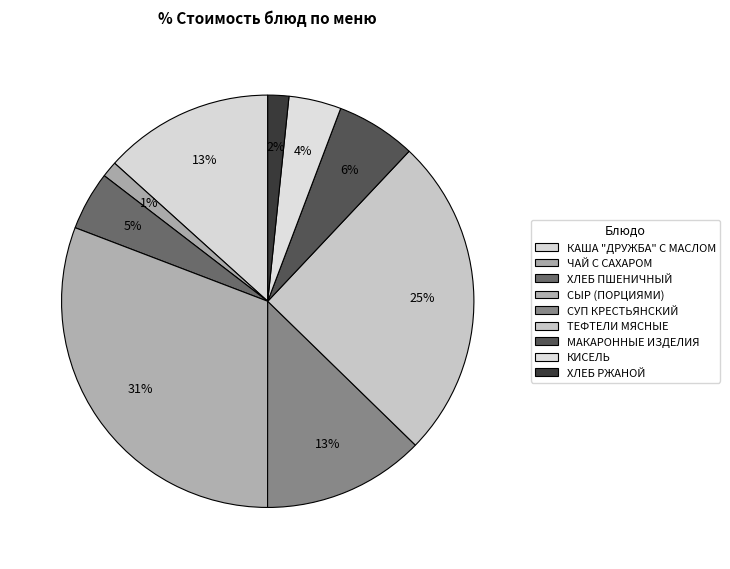

Combined, what portion of the pie is КАША "ДРУЖБА" С МАСЛОМ and ТЕФТЕЛИ МЯСНЫЕ?

38.6%